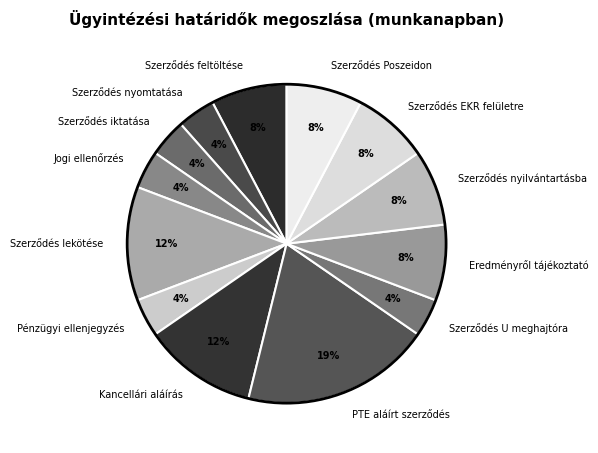

Do Szerződés iktatása and Pénzügyi ellenjegyzés together represent more than half of the pie?

No